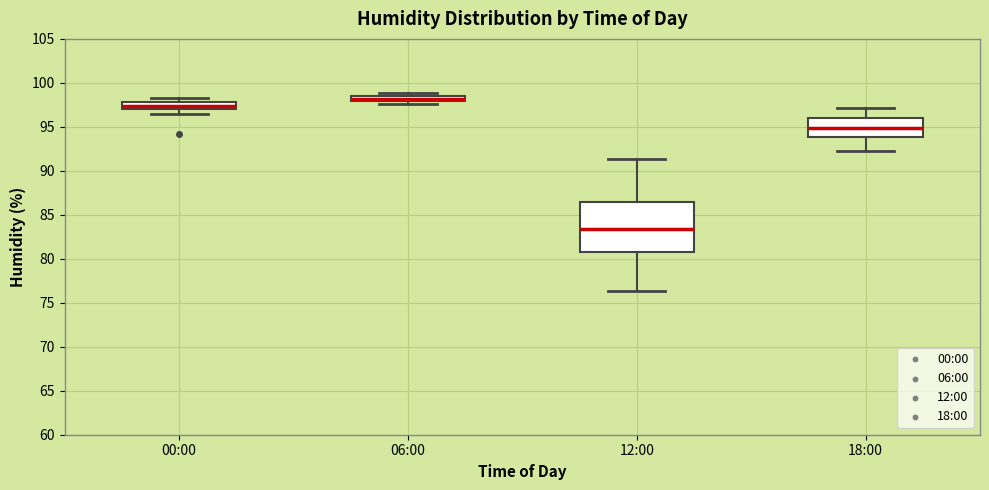

Which box has the lowest median line?

12:00